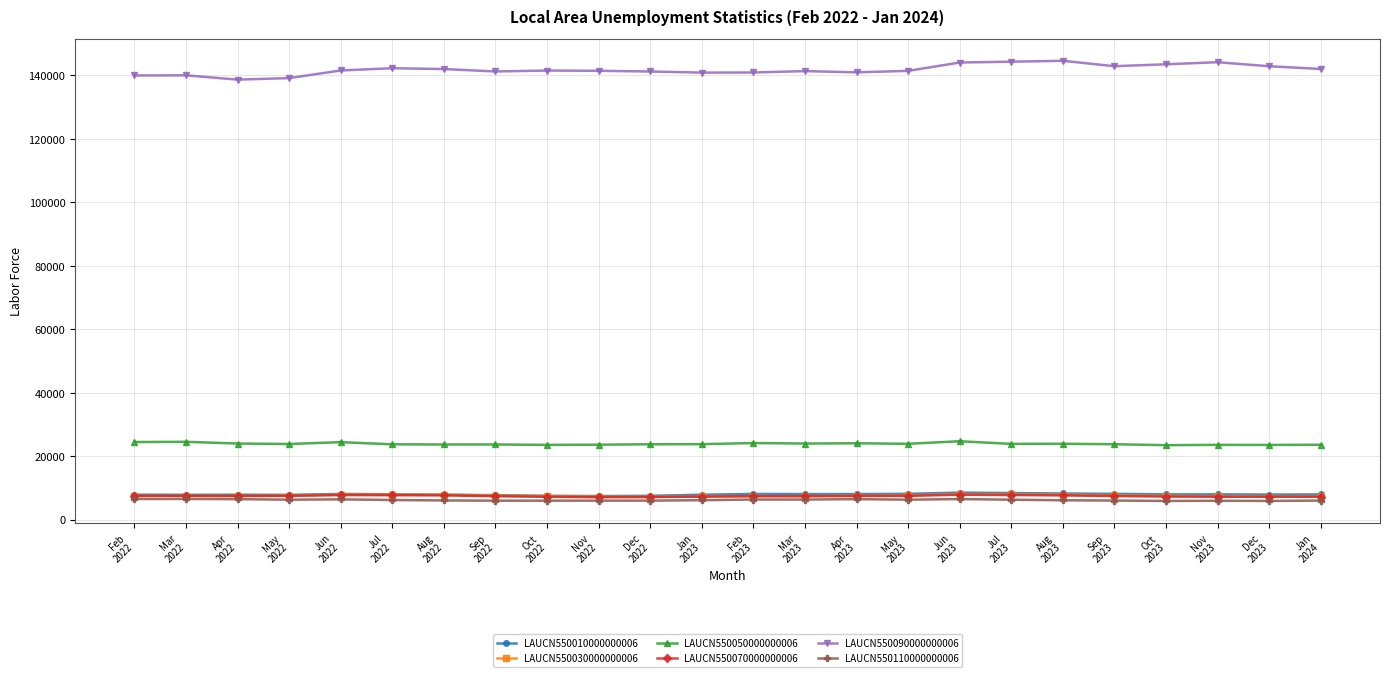

What is the label of the 20th point from the left?

Sep
2023